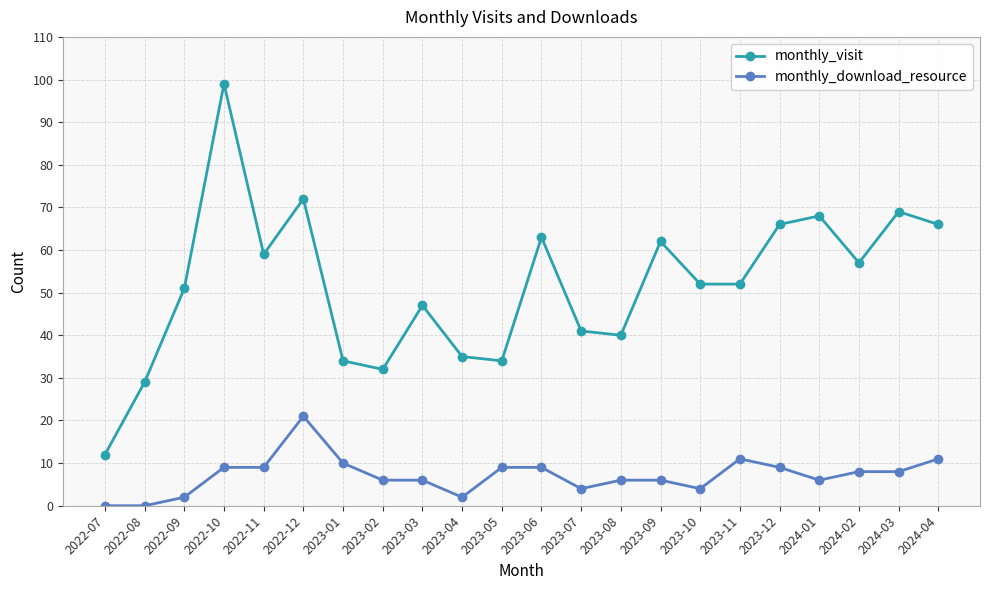

What is the average value of the monthly_download_resource series?

7